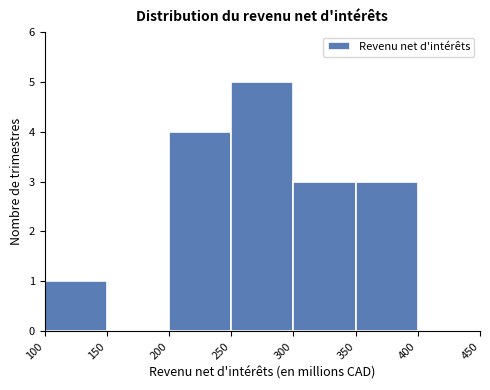

How tall is the bar that spans 100 to 150 on the x-axis? The values are not printed on the chart, so give them approximately, as read against the axis.

1